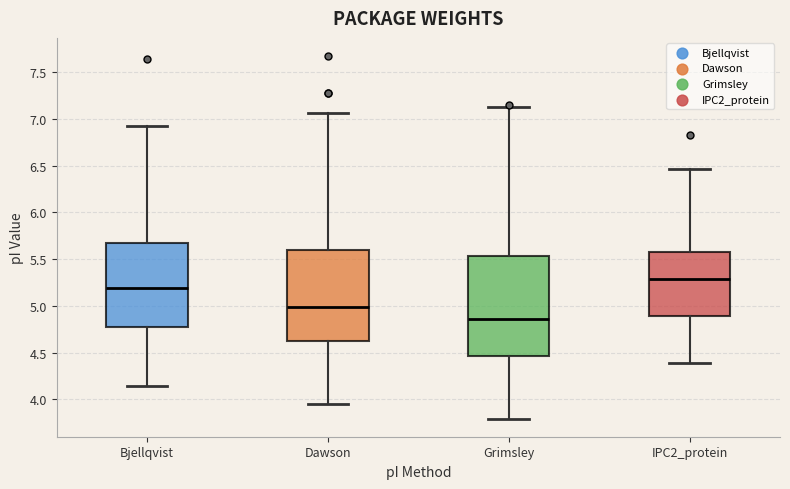

Where is the upper edge of the box for Dawson on the y-axis? The values are not printed on the chart, so give them approximately, as read against the axis.

5.60